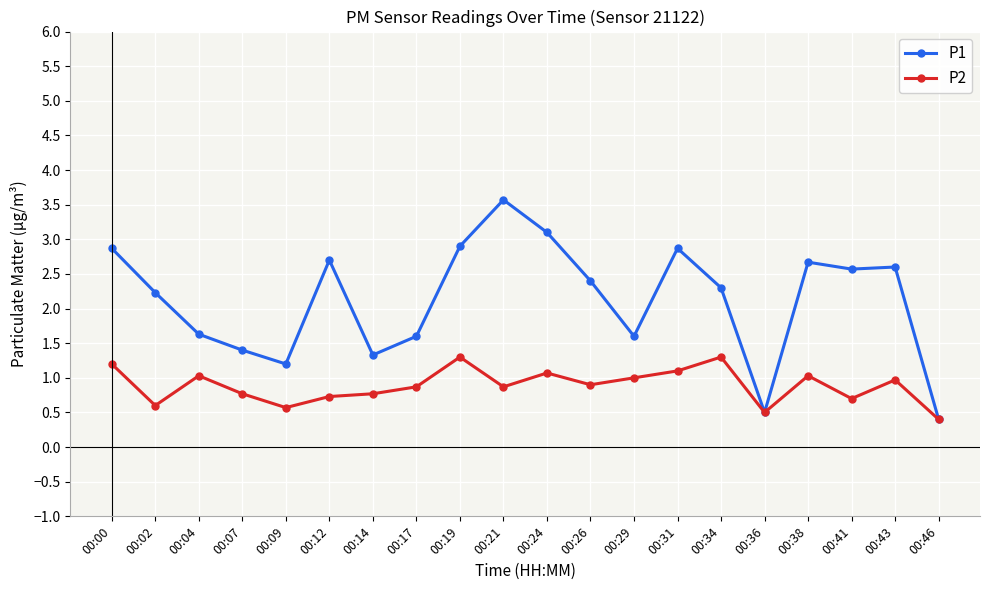

Reading right to left, what are all the values shown in this chart?

P1: 00:46=0.4	00:43=2.6	00:41=2.6	00:38=2.7	00:36=0.5	00:34=2.3	00:31=2.9	00:29=1.6	00:26=2.4	00:24=3.1	00:21=3.6	00:19=2.9	00:17=1.6	00:14=1.3	00:12=2.7	00:09=1.2	00:07=1.4	00:04=1.6	00:02=2.2	00:00=2.9
P2: 00:46=0.4	00:43=1.0	00:41=0.7	00:38=1.0	00:36=0.5	00:34=1.3	00:31=1.1	00:29=1.0	00:26=0.9	00:24=1.1	00:21=0.9	00:19=1.3	00:17=0.9	00:14=0.8	00:12=0.7	00:09=0.6	00:07=0.8	00:04=1.0	00:02=0.6	00:00=1.2